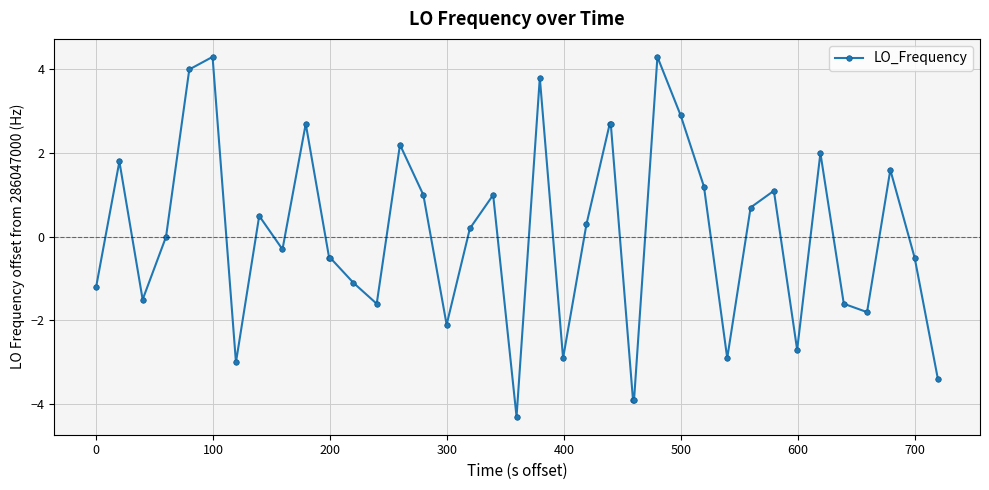

What is the sum of all values?

1.3